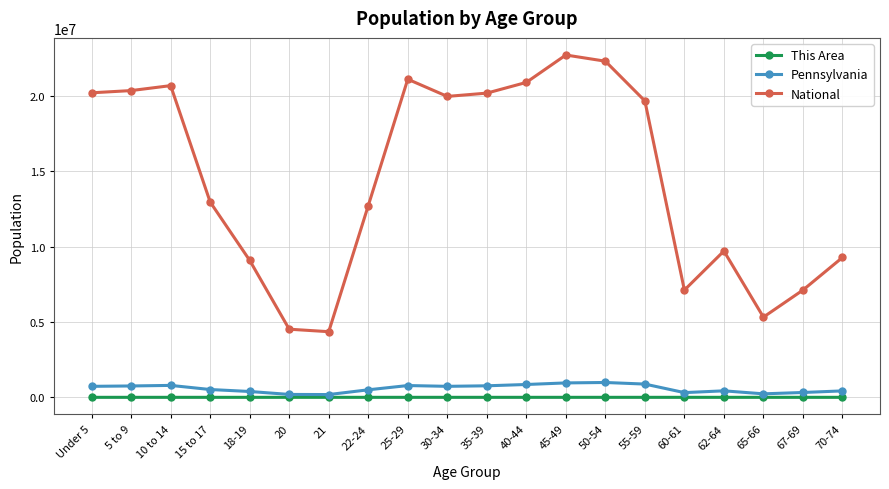

Where is National nearest to the value 13531442?

15 to 17